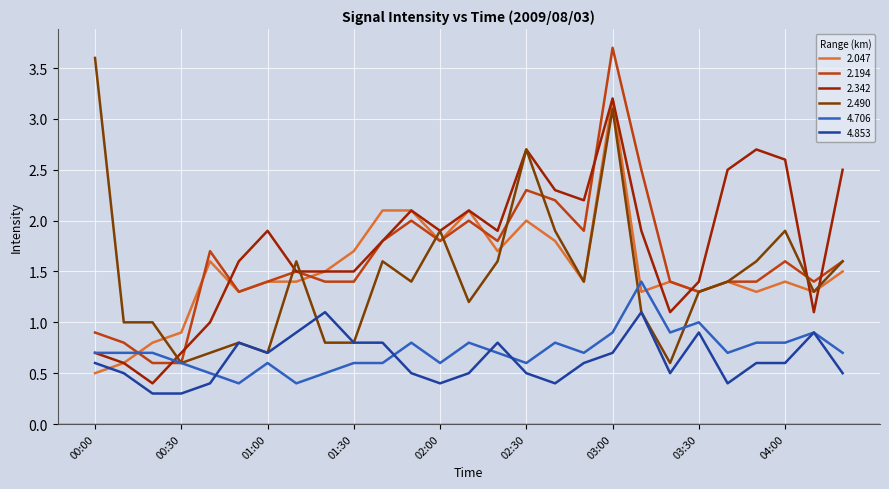

What is the maximum value shown in the chart?

3.7